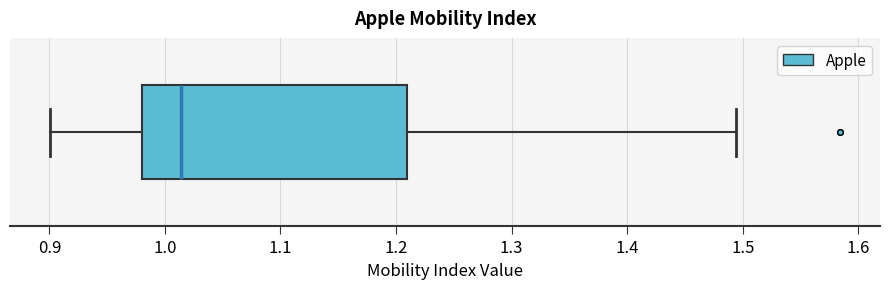

Read this box plot against the x-axis: the position of the median line, the range covered by the box, and the ends of both whiskers. The values are not printed on the chart, so give them approximately, as read against the axis.

median 1.01, box 0.98 to 1.21, whiskers 0.90 to 1.49